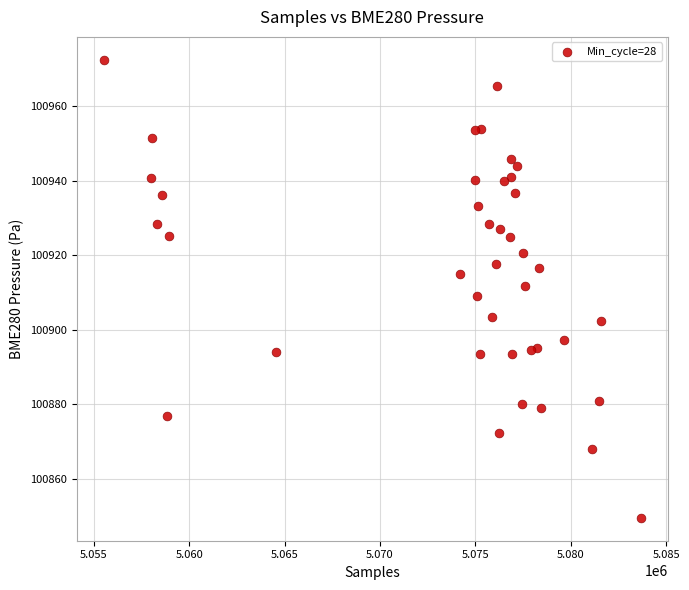

What is the range of Y values (max minus min)?

123.1